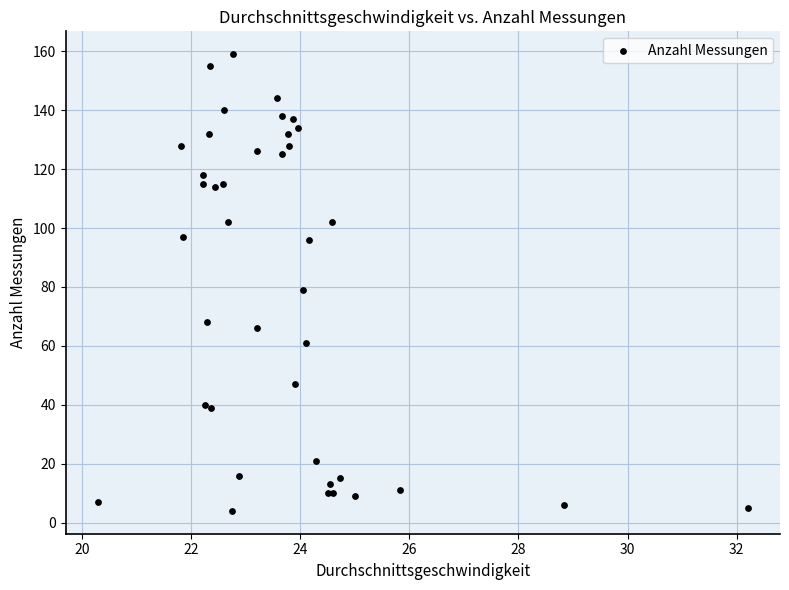

What Y value in the scatter plot is closest to 81?

79